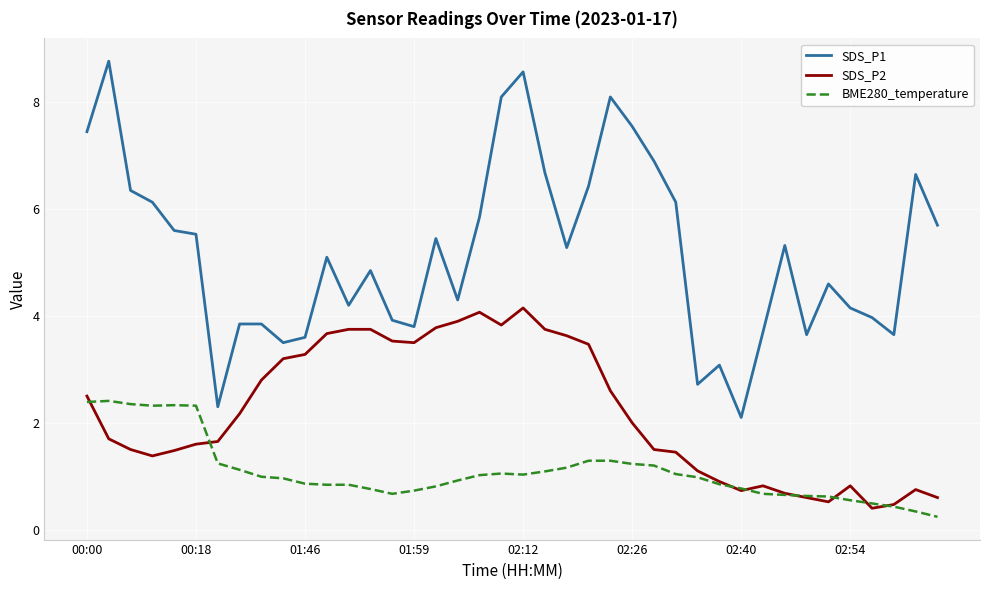

What is the greatest value displayed?

8.8